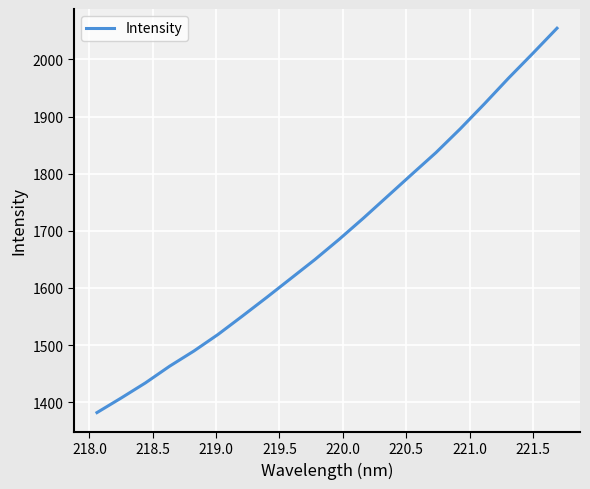

What is the difference between the maximum and minimum values?

672.5